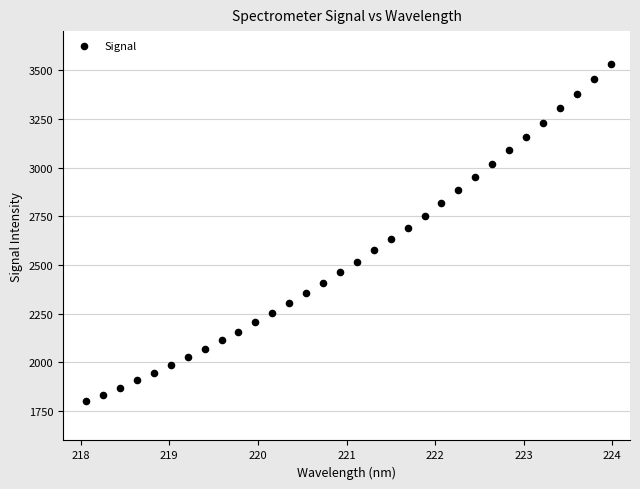

What is the range of Y values (max minus min)?

1731.2